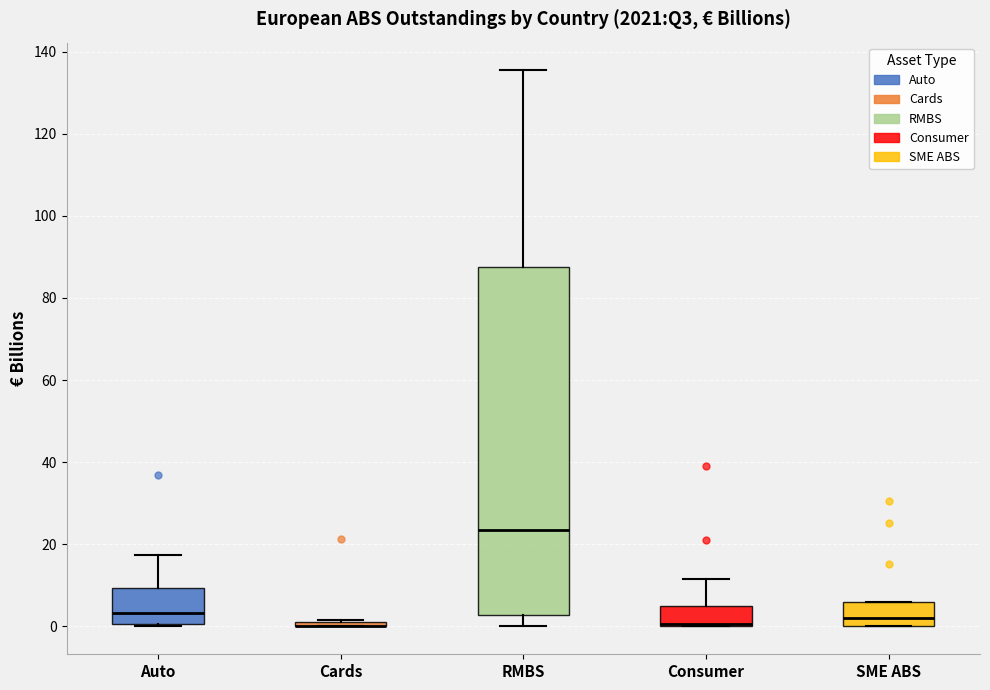

Comparing the boxes themselves (not the whiskers), which one is the tallest?

RMBS